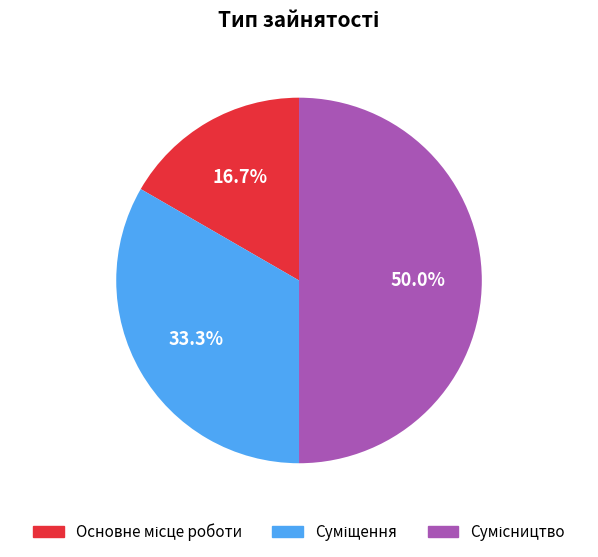

Is there any slice that represents more than half of the pie?

No